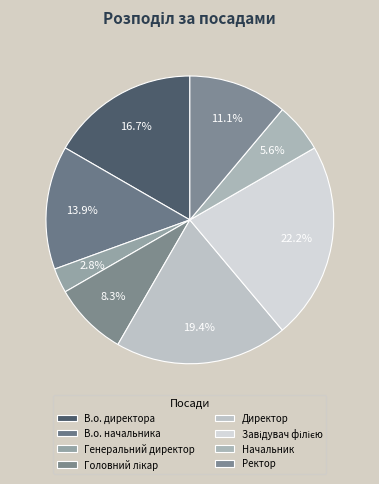

How many segments does this pie chart have?

8